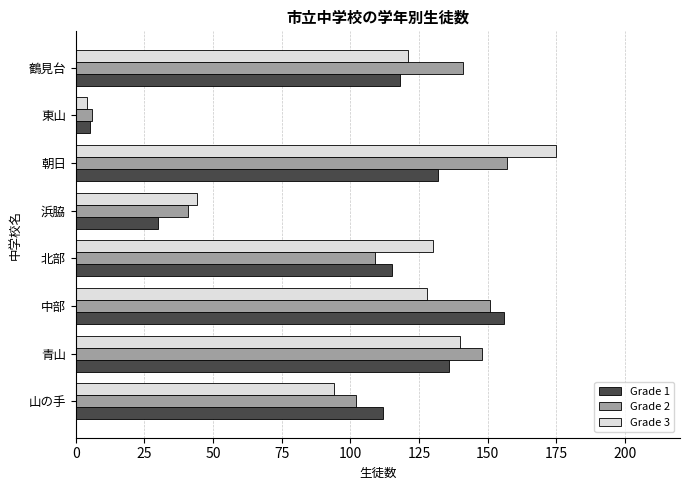

What is the sum of all Grade 1 values?

804